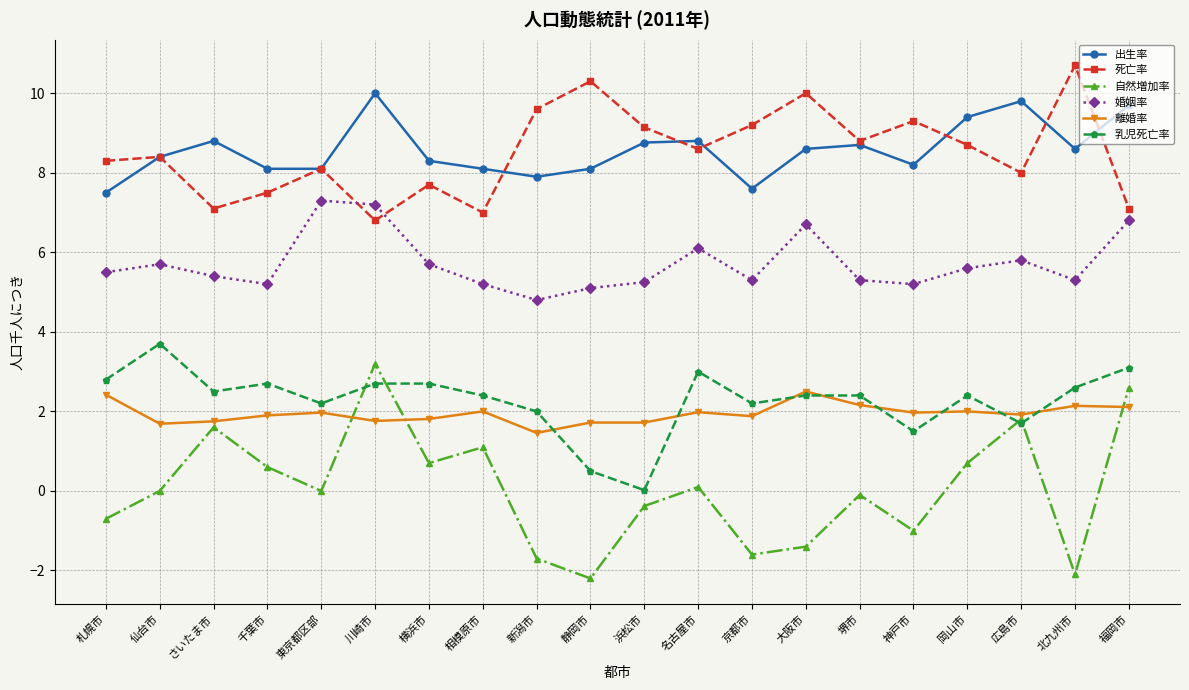

True or false: 婚姻率 and 離婚率 cross at least once.

False